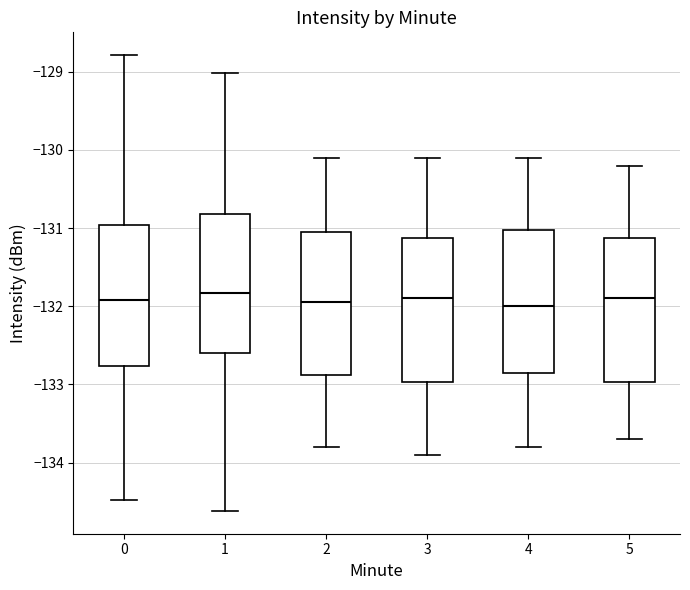

Where is the upper edge of the box at x = 2 on the y-axis? The values are not printed on the chart, so give them approximately, as read against the axis.

-131.0